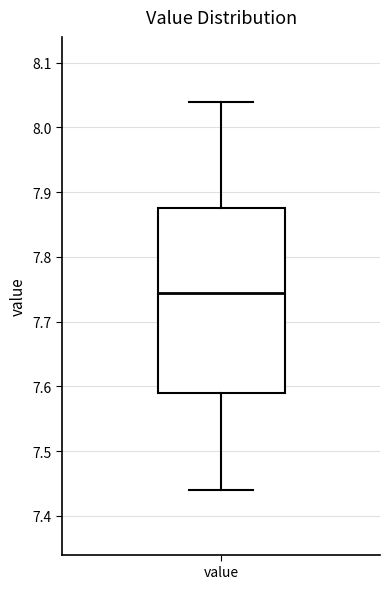

Where does the median line of the box for value sit on the y-axis? The values are not printed on the chart, so give them approximately, as read against the axis.

7.75